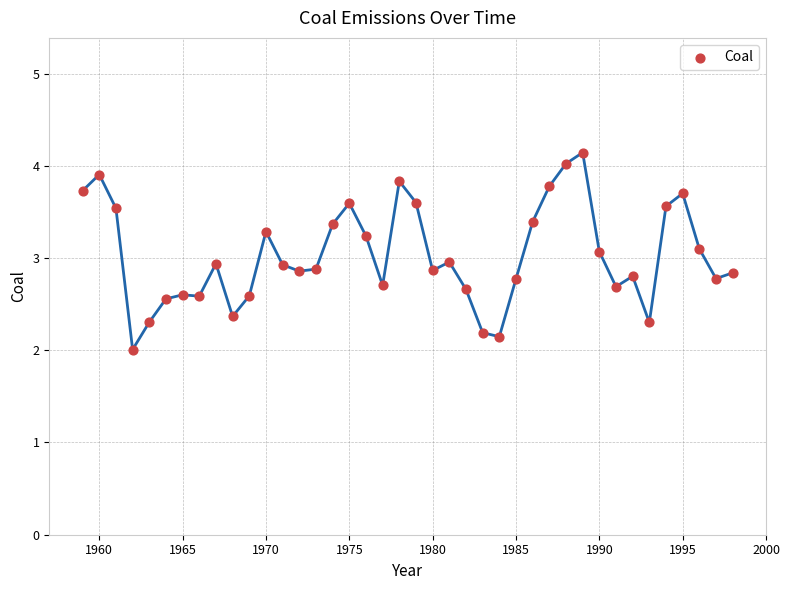

What is the range of X values (max minus min)?

39.0